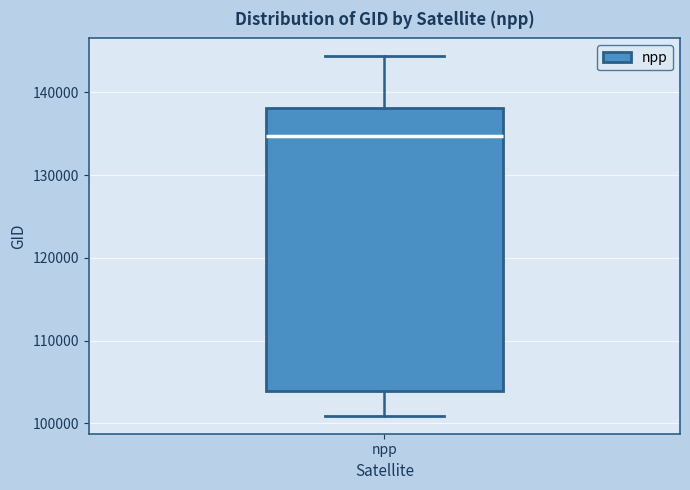

Where is the upper edge of the box for npp on the y-axis? The values are not printed on the chart, so give them approximately, as read against the axis.

138000